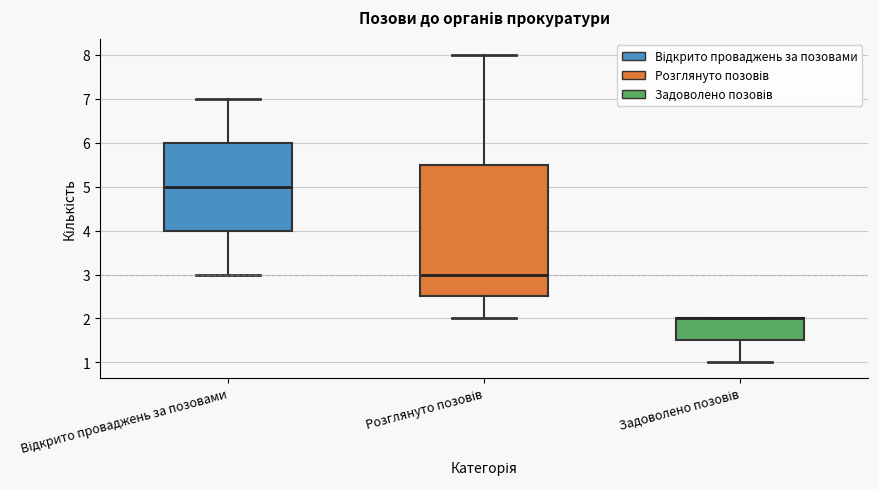

Reading left to right, transcribe this box plot: for each box, give where its median line is, the range the box spans, and where its two whiskers end, as read against the y-axis. The values are not printed on the chart, so give them approximately, as read against the axis.

Відкрито проваджень за позовами: median 5.0, box 4.0 to 6.0, whiskers 3.0 to 7.0
Розглянуто позовів: median 3.0, box 2.5 to 5.5, whiskers 2.0 to 8.0
Задоволено позовів: median 2.0 (drawn on the box's upper edge), box 1.5 to 2.0, whiskers 1.0 to 2.0